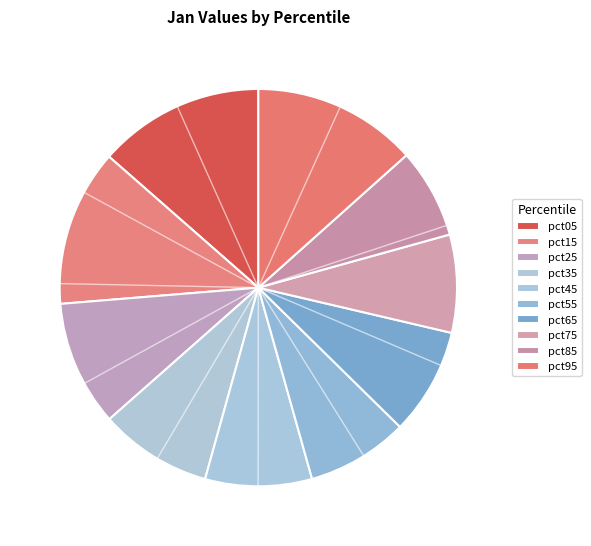

Rank the categories by value from lowest to highest.

pct85, pct75, pct55, pct45, pct65, pct35, pct25, pct15, pct95, pct05